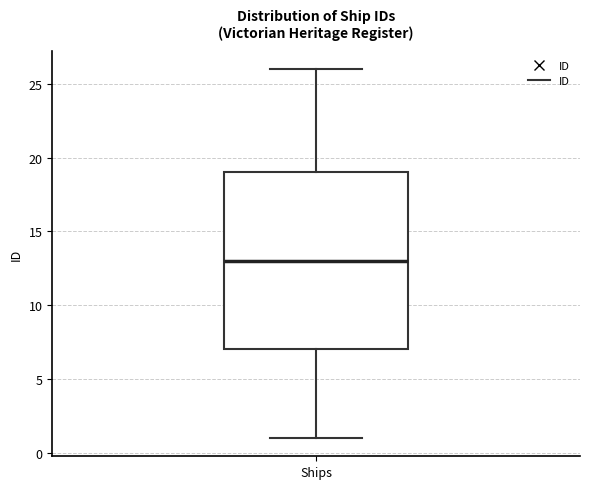

Where does the lower whisker of the box for Ships end on the y-axis? The values are not printed on the chart, so give them approximately, as read against the axis.

1